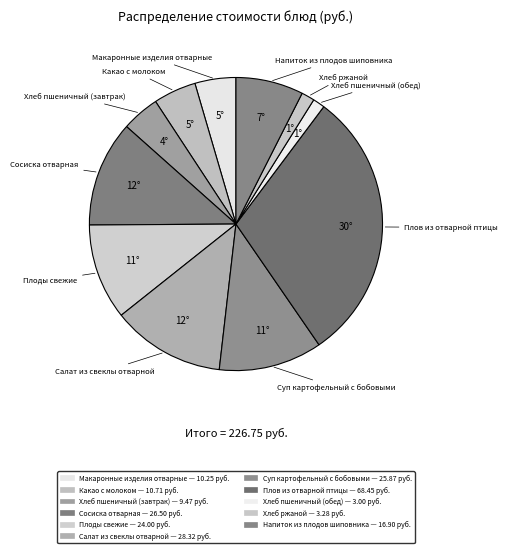

How many slices are in this pie chart?

11